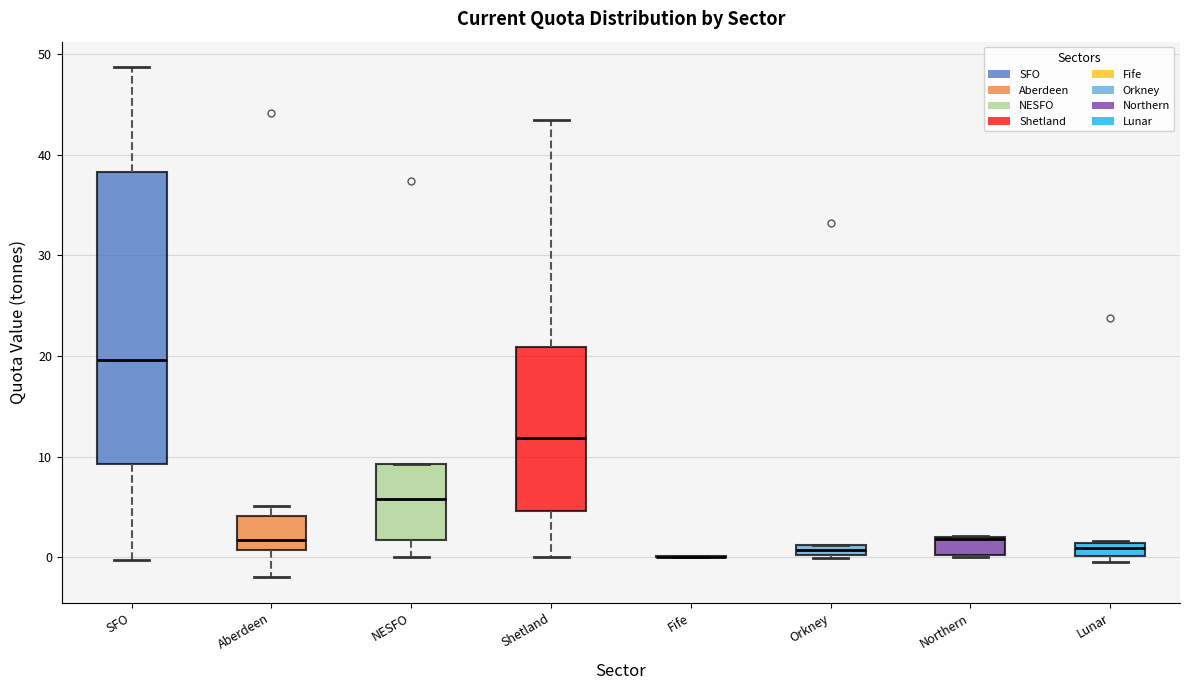

Comparing the boxes themselves (not the whiskers), which one is the tallest?

SFO